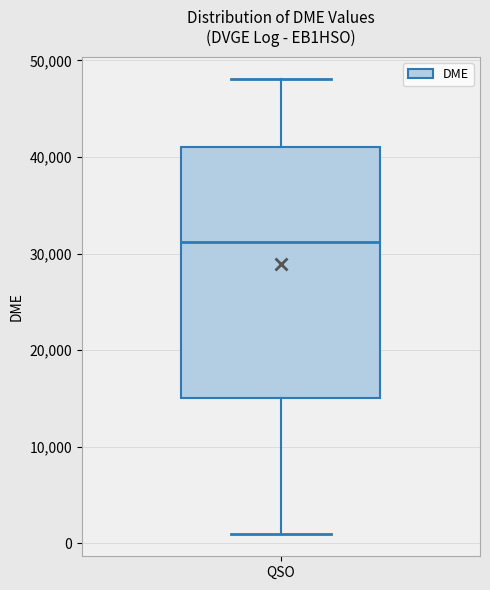

Where does the upper whisker of the box for QSO end on the y-axis? The values are not printed on the chart, so give them approximately, as read against the axis.

48000